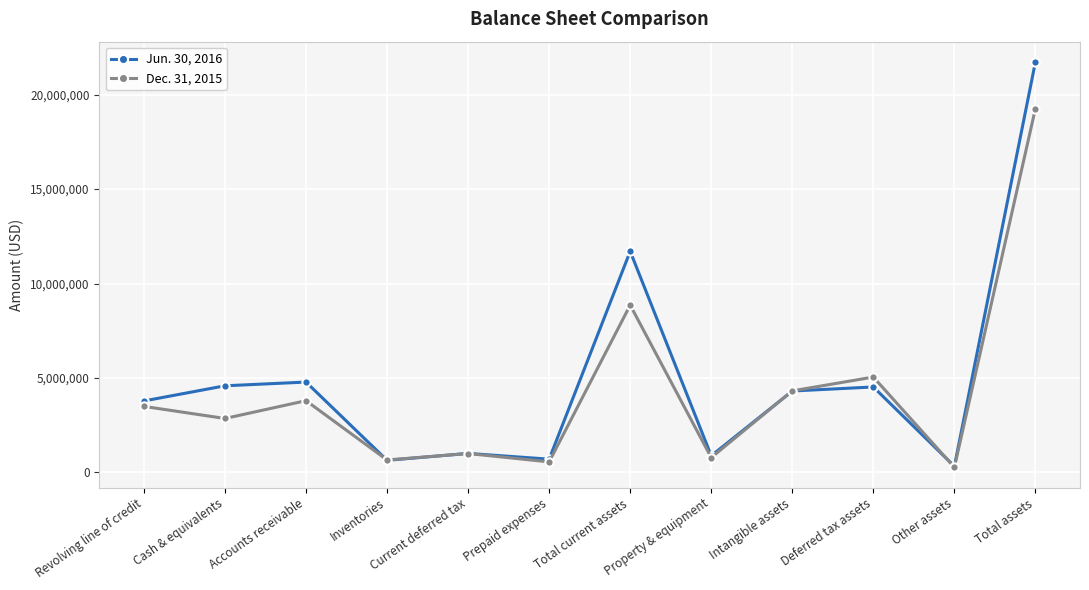

Is it true that Dec. 31, 2015 equals 781893 at Property & equipment?

True